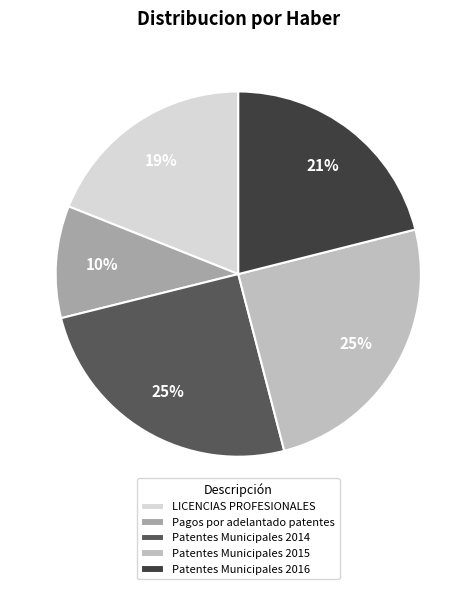

Do Patentes Municipales 2014 and Patentes Municipales 2016 together represent more than half of the pie?

No